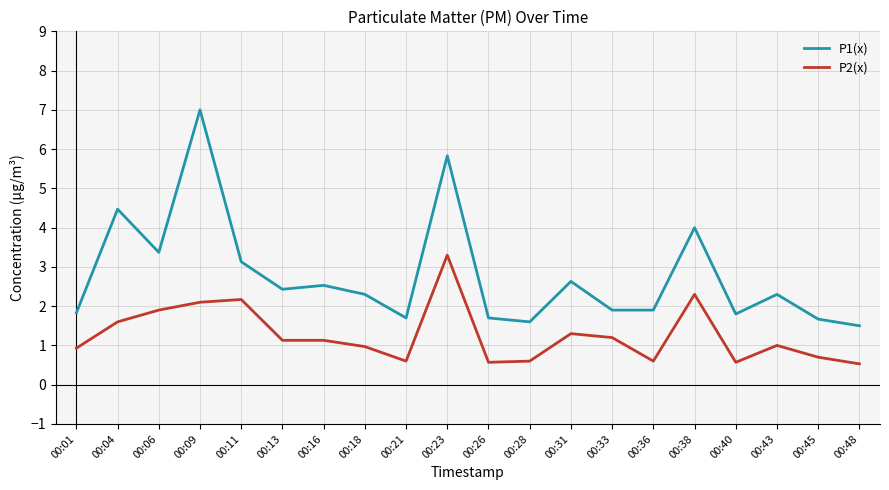

Which series has the widest spread of values?

P1(x)